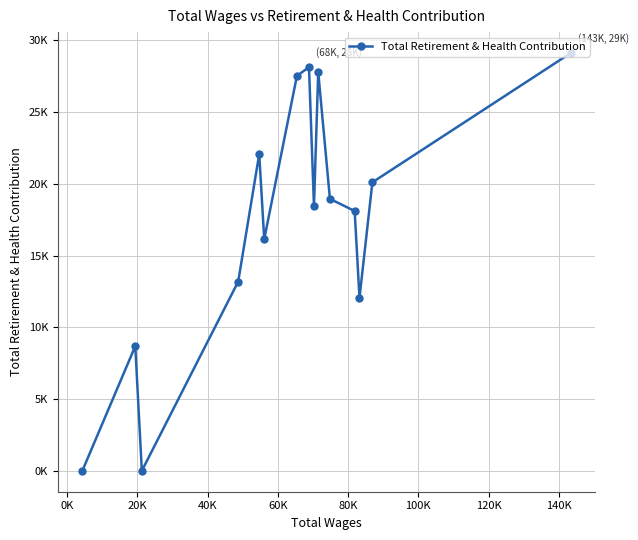

What is the average value?

17351